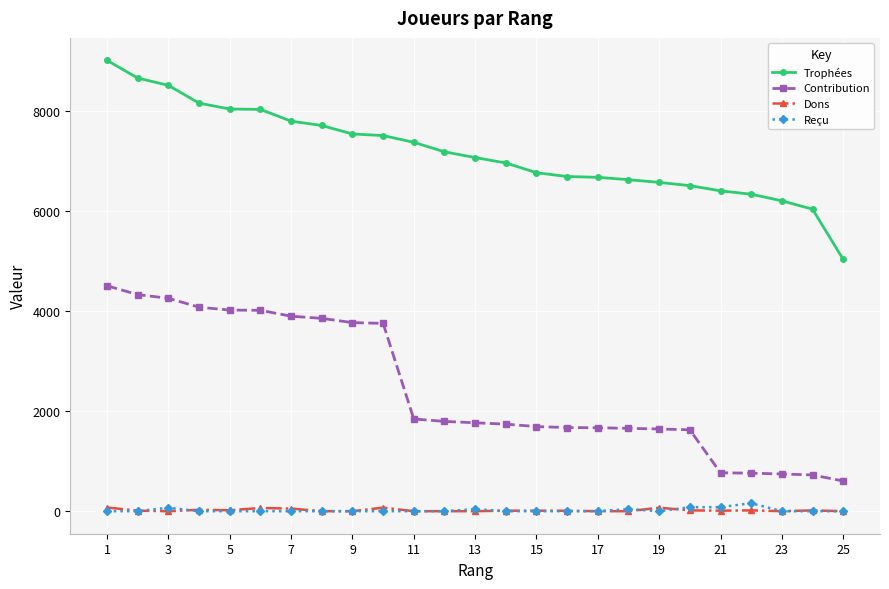

What is the lowest value of the Trophées series?

5028